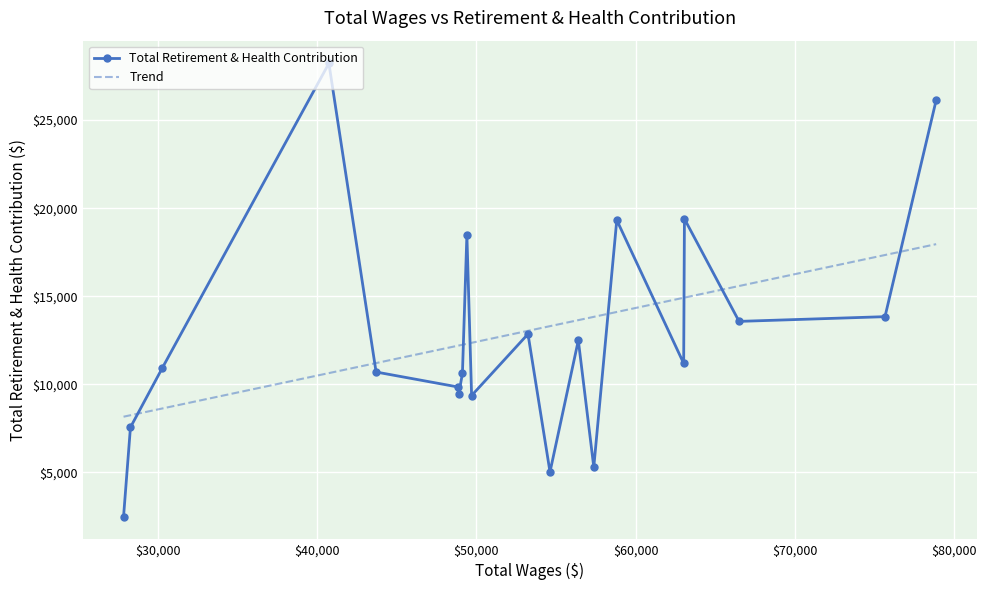

What is the sum of all values?

256858